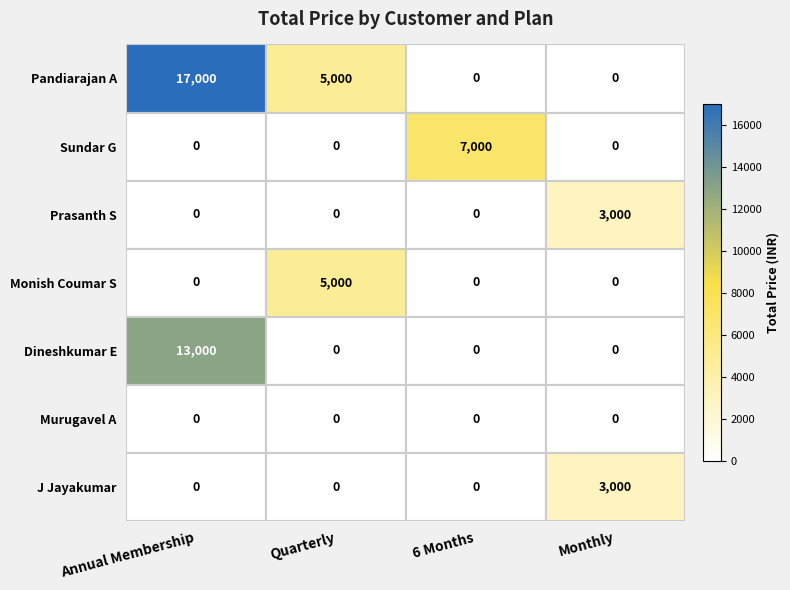

How many Pandiarajan A values are between 0 and 17000?

4